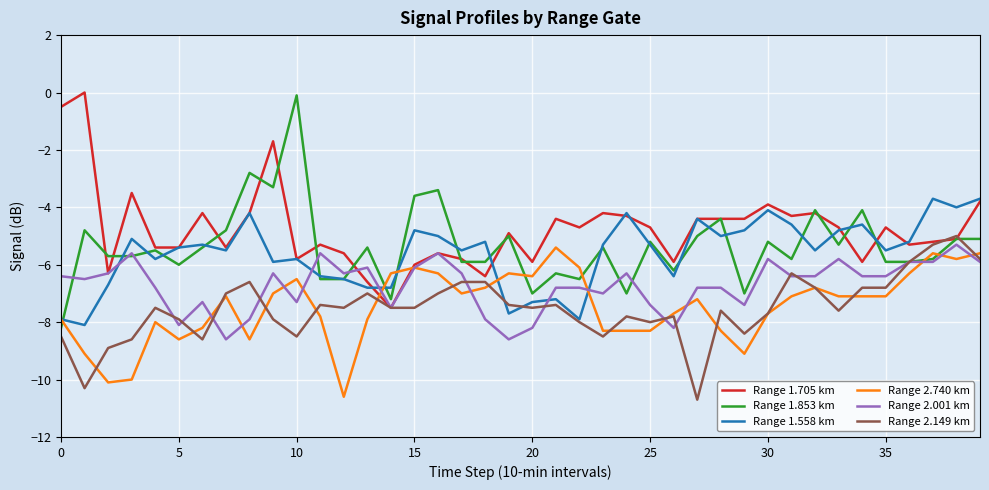

True or false: Range 1.558 km and Range 2.740 km intersect in this chart.

True